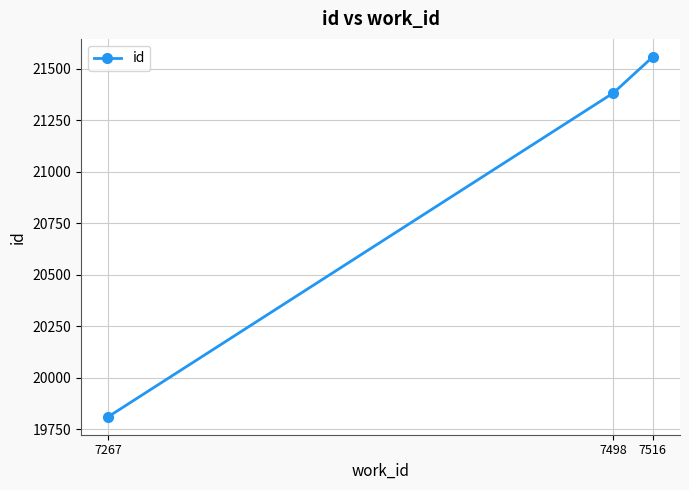

Which has a higher value, 7267 or 7498?

7498